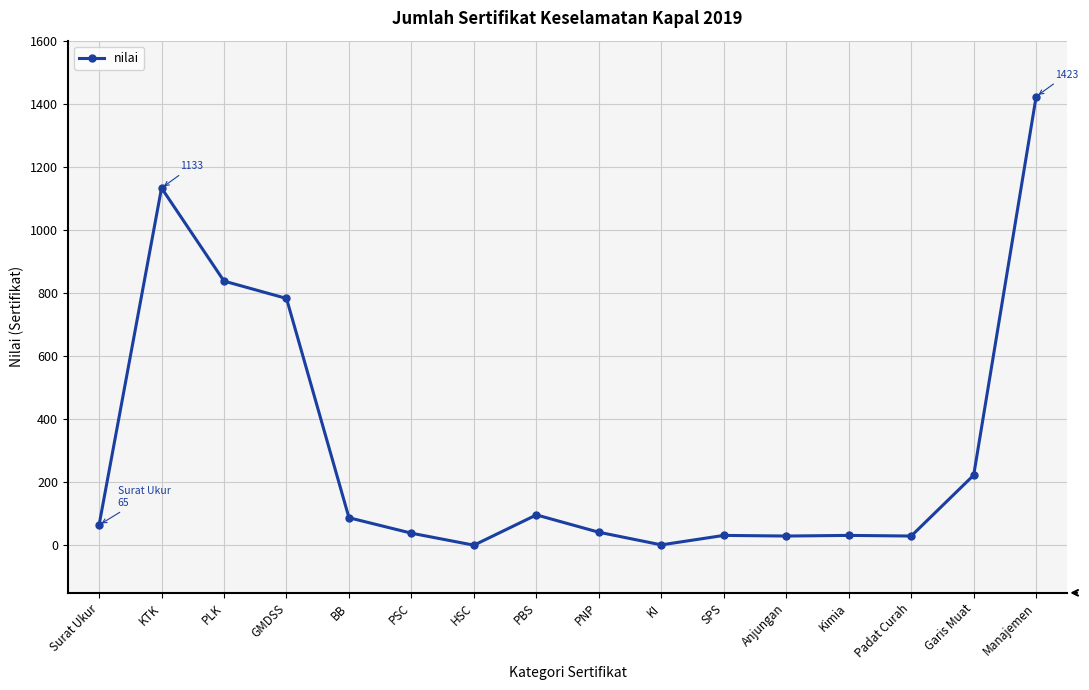

Is it true that the value at Surat Ukur is 65?

True